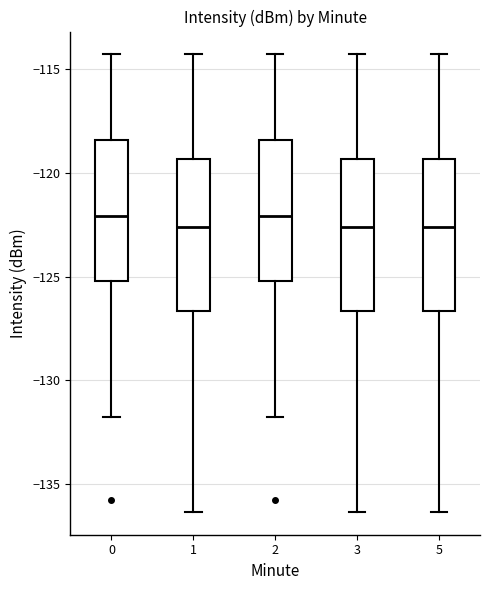

Reading left to right, read every box against the y-axis: the position of its median line, the range the box covers, and the ends of its whiskers. The values are not printed on the chart, so give them approximately, as read against the axis.

0: median -122.0, box -125.0 to -118.5, whiskers -132.0 to -114.5
1: median -122.5, box -126.5 to -119.5, whiskers -136.5 to -114.5
2: median -122.0, box -125.0 to -118.5, whiskers -132.0 to -114.5
3: median -122.5, box -126.5 to -119.5, whiskers -136.5 to -114.5
5: median -122.5, box -126.5 to -119.5, whiskers -136.5 to -114.5